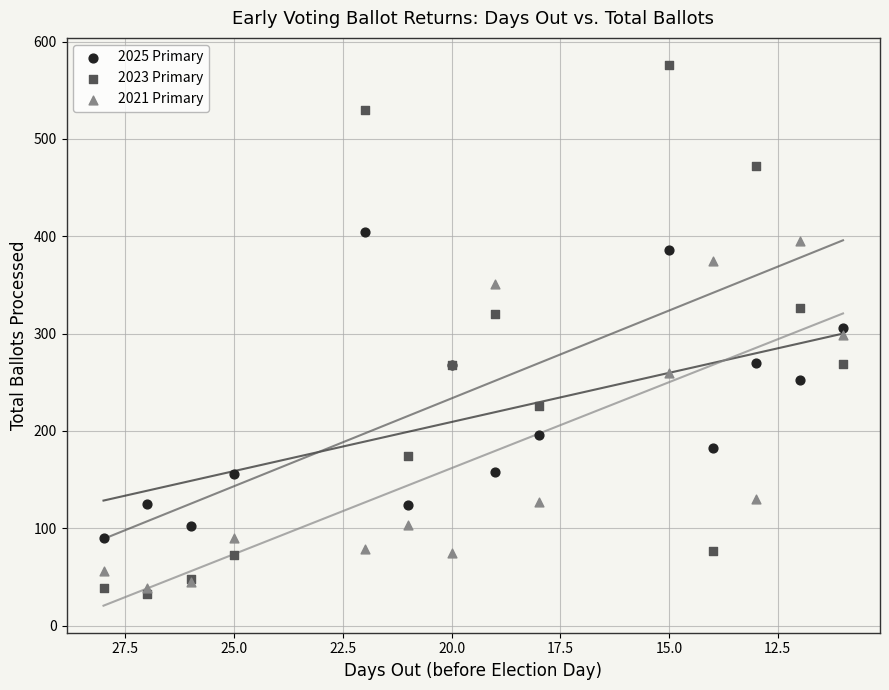

What are all the series names shown in the legend?

2025 Primary, 2023 Primary, 2021 Primary